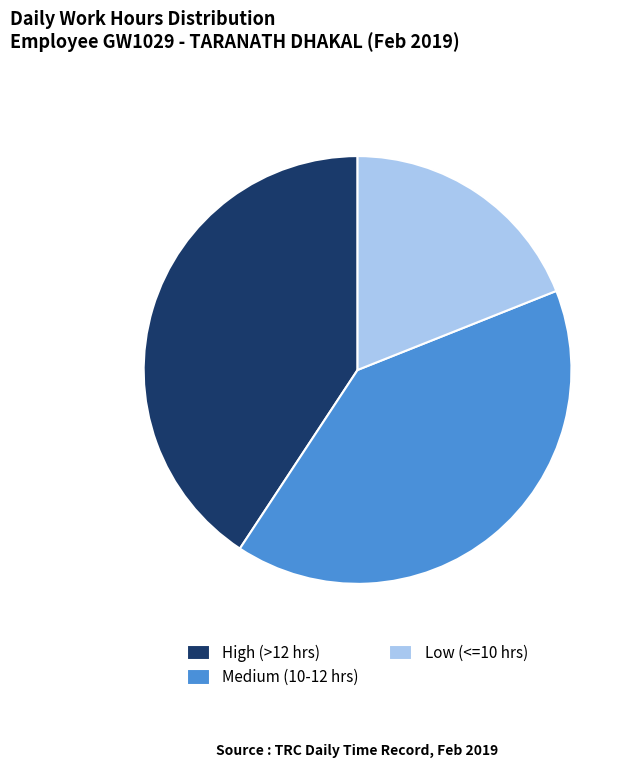

Is there any slice that represents more than half of the pie?

No